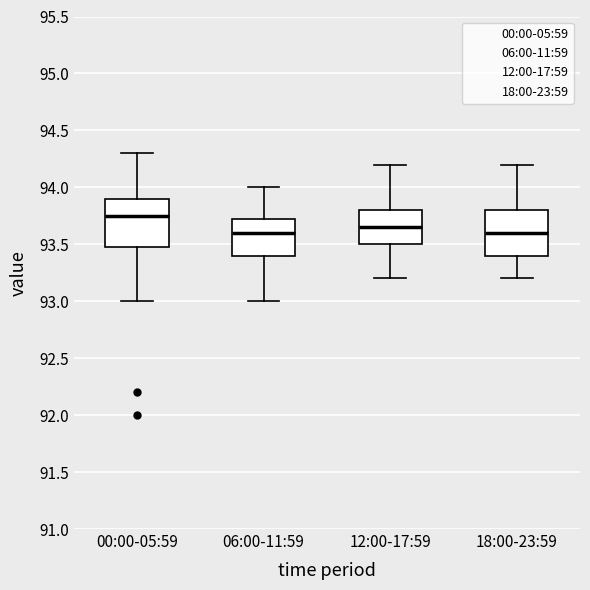

Which box's median line is the highest?

00:00-05:59